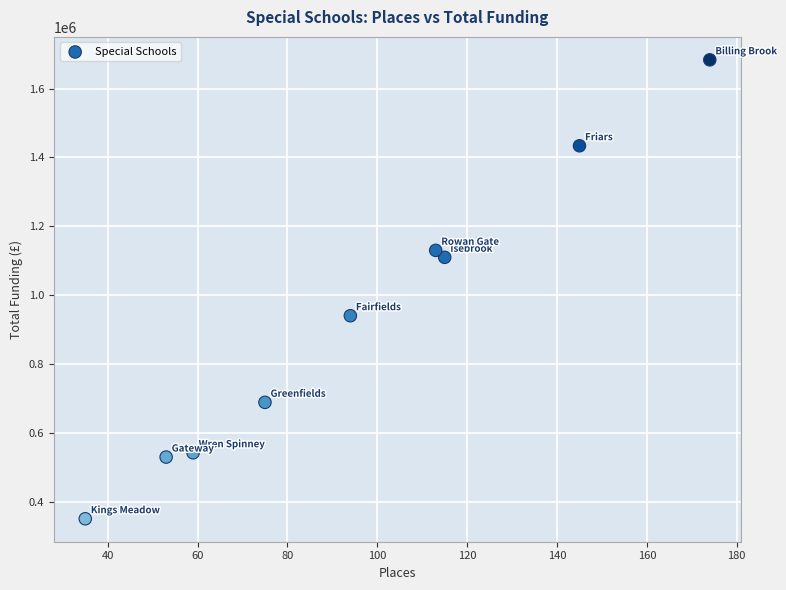

What is the average X value?

96